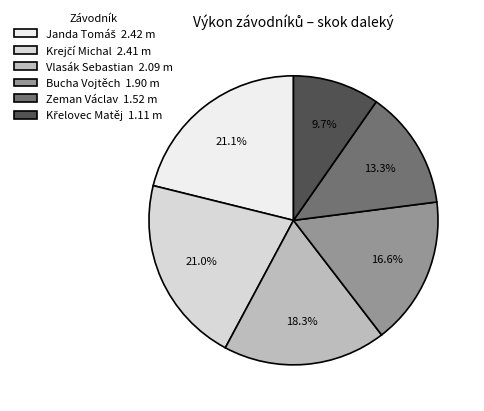

Which has a higher value, Janda Tomáš or Zeman Václav?

Janda Tomáš